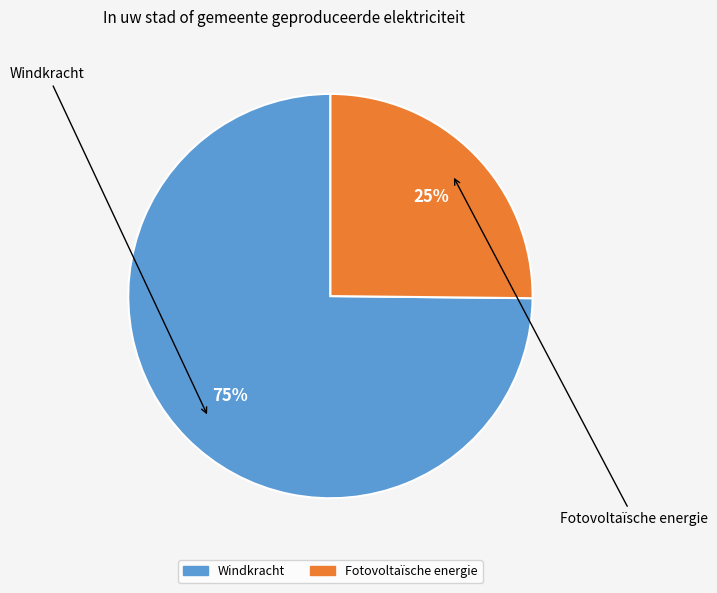

To the nearest percent, what is the average slice percentage?

50%